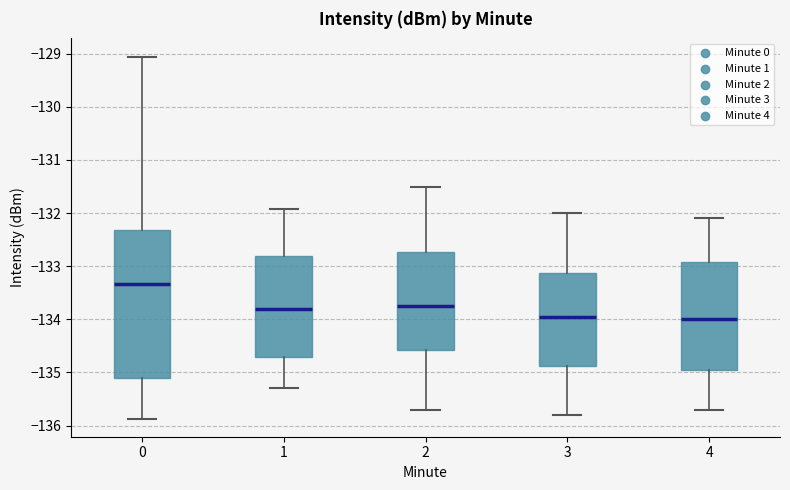

Reading left to right, transcribe this box plot: for each box, give where its median line is, the range the box spans, and where its two whiskers end, as read against the y-axis. The values are not printed on the chart, so give them approximately, as read against the axis.

0: median -133.3, box -135.1 to -132.3, whiskers -135.9 to -129.1
1: median -133.8, box -134.7 to -132.8, whiskers -135.3 to -131.9
2: median -133.7, box -134.6 to -132.7, whiskers -135.7 to -131.5
3: median -133.9, box -134.9 to -133.1, whiskers -135.8 to -132.0
4: median -134.0, box -134.9 to -132.9, whiskers -135.7 to -132.1